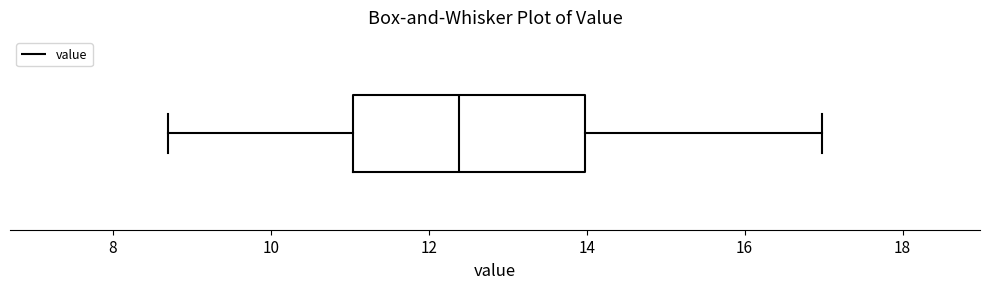

Read this box plot against the x-axis: the position of the median line, the range covered by the box, and the ends of both whiskers. The values are not printed on the chart, so give them approximately, as read against the axis.

median 12.4, box 11.0 to 14.0, whiskers 8.8 to 17.0